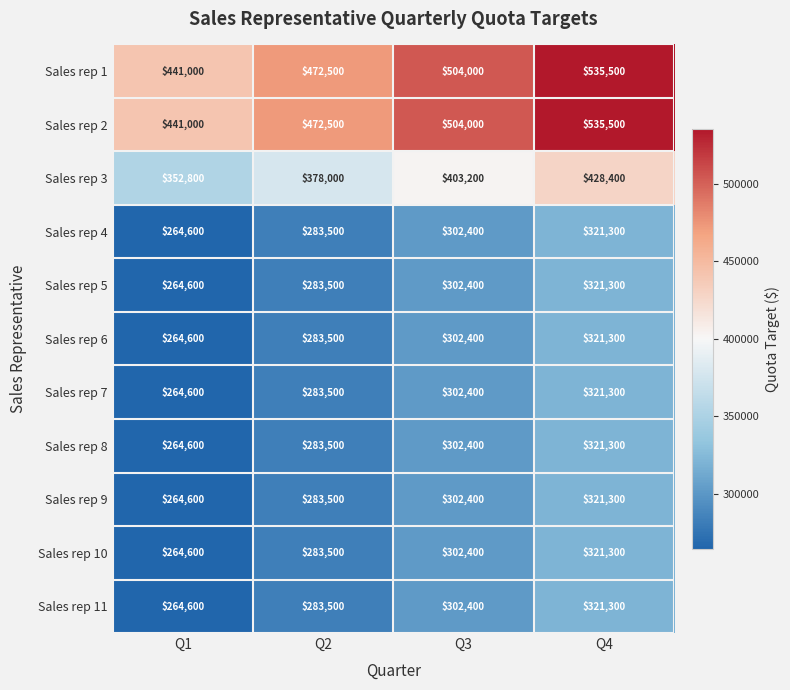

The value of Sales rep 10 at Q2 is 283500. True or false?

True